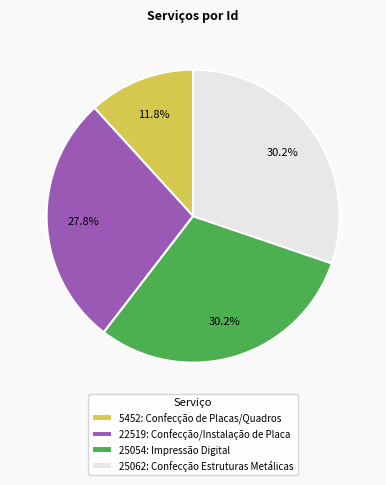

How many segments does this pie chart have?

4